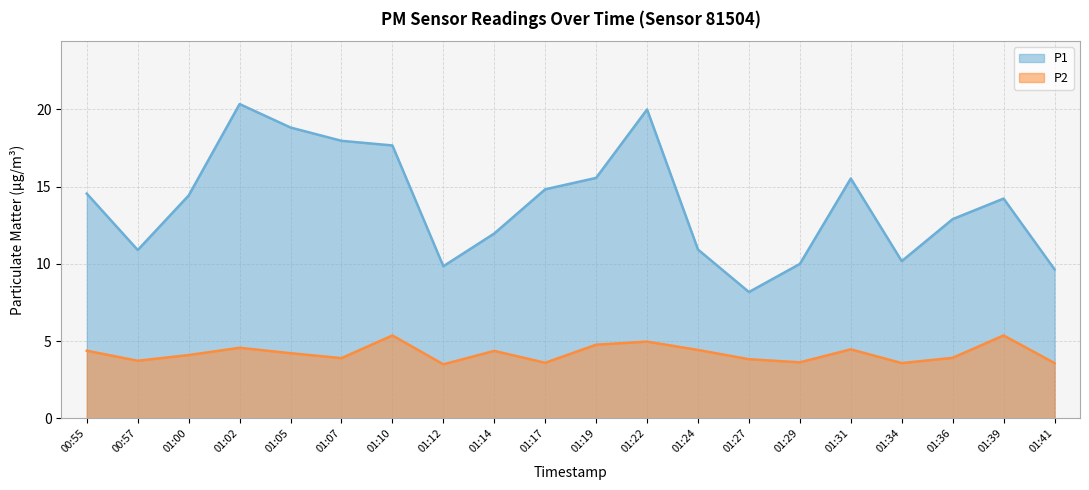

Where is P2 nearest to the value 4?

01:36